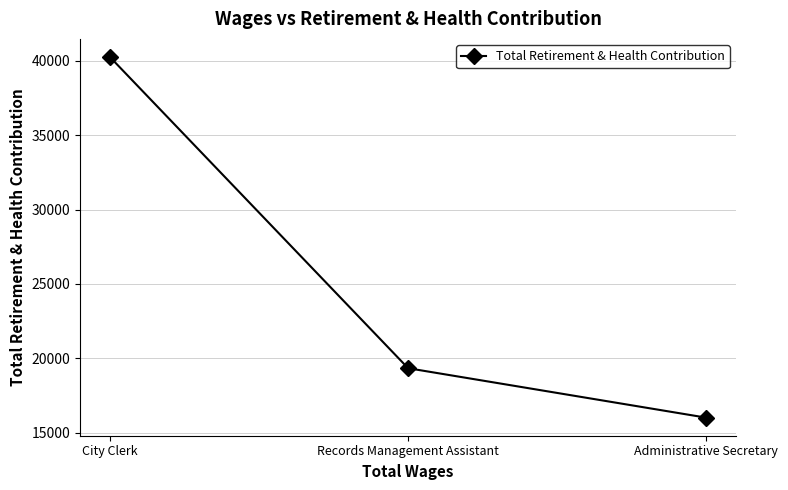

What is the label of the 1st point from the right?

Administrative Secretary